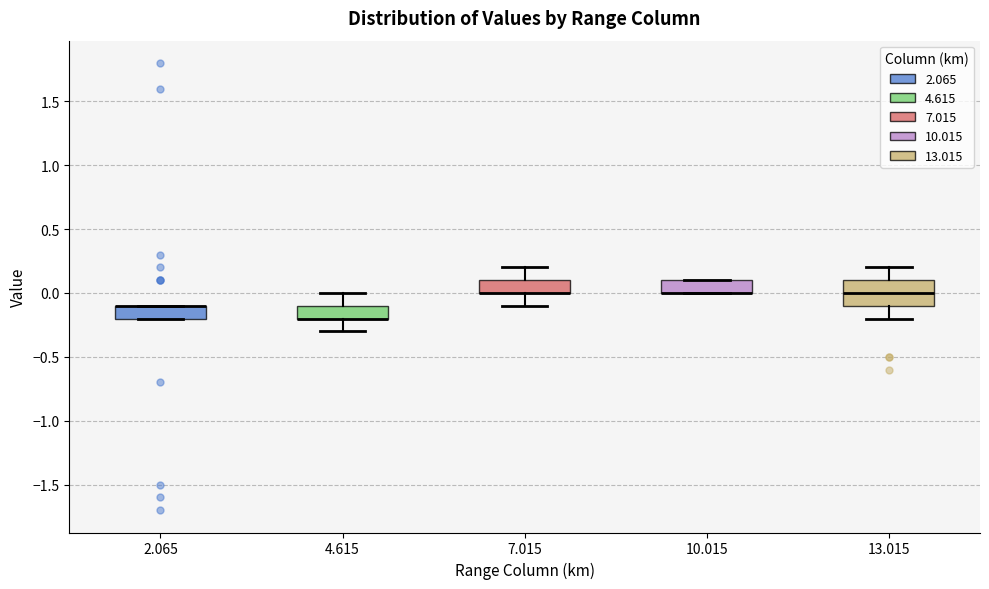

Reading left to right, transcribe this box plot: for each box, give where its median line is, the range the box spans, and where its two whiskers end, as read against the y-axis. The values are not printed on the chart, so give them approximately, as read against the axis.

2.065: median -0.1 (drawn on the box's upper edge), box -0.2 to -0.1, whiskers -0.2 to -0.1
4.615: median -0.2 (drawn on the box's lower edge), box -0.2 to -0.1, whiskers -0.3 to 0.0
7.015: median 0.0 (drawn on the box's lower edge), box 0.0 to 0.1, whiskers -0.1 to 0.2
10.015: median 0.0 (drawn on the box's lower edge), box 0.0 to 0.1, whiskers 0.0 to 0.1
13.015: median 0.0, box -0.1 to 0.1, whiskers -0.2 to 0.2